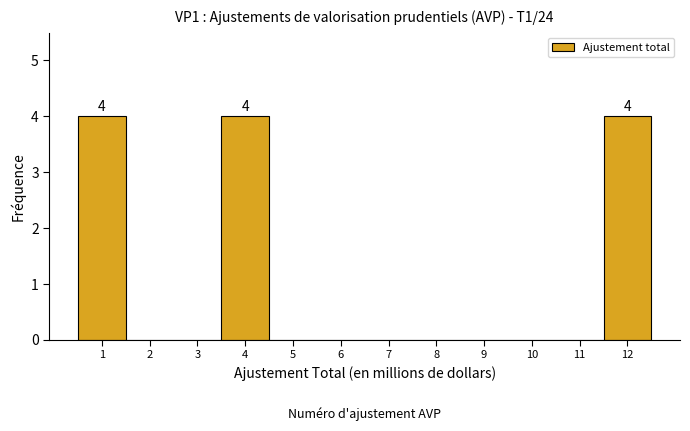

Reading left to right, list all the values displayed in this chart.

1=4	2=0	3=0	4=4	5=0	6=0	7=0	8=0	9=0	10=0	11=0	12=4